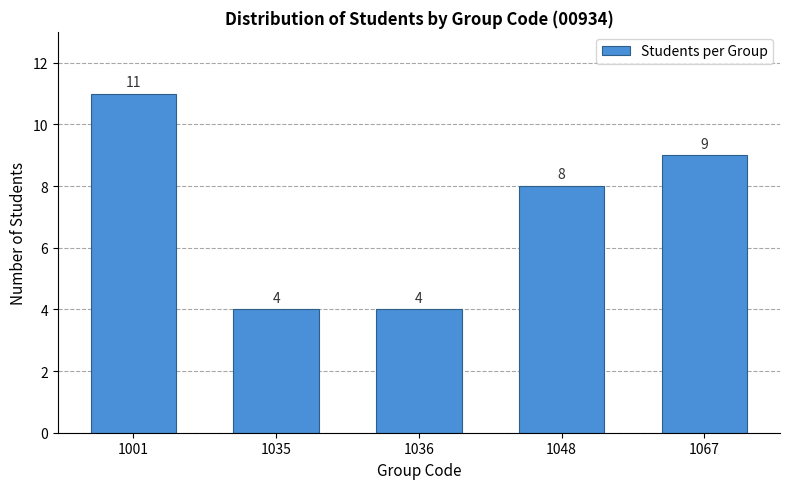

Reading right to left, transcribe all the data shown in this chart.

1067=9	1048=8	1036=4	1035=4	1001=11